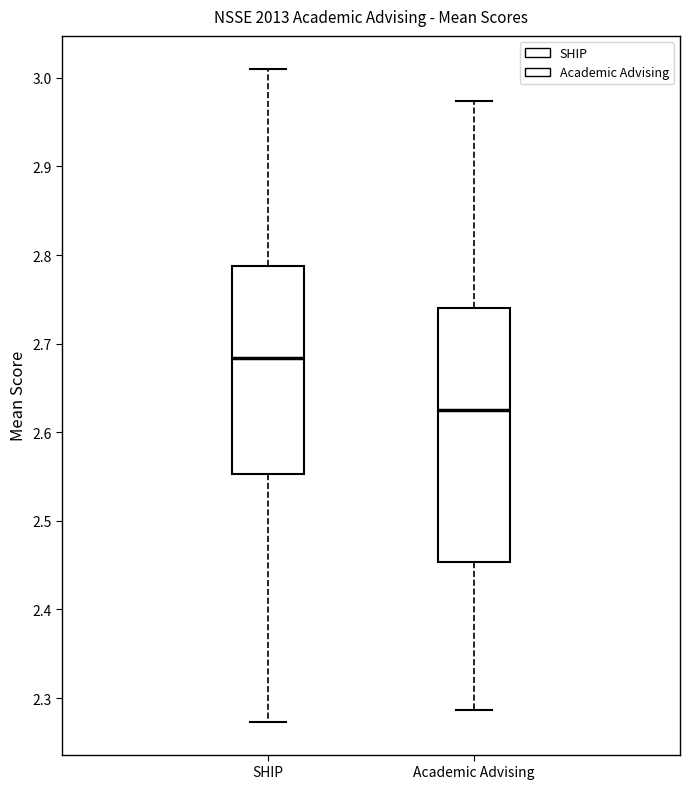

Reading left to right, read every box against the y-axis: the position of its median line, the range the box covers, and the ends of its whiskers. The values are not printed on the chart, so give them approximately, as read against the axis.

SHIP: median 2.68, box 2.55 to 2.79, whiskers 2.27 to 3.01
Academic Advising: median 2.63, box 2.45 to 2.74, whiskers 2.29 to 2.97